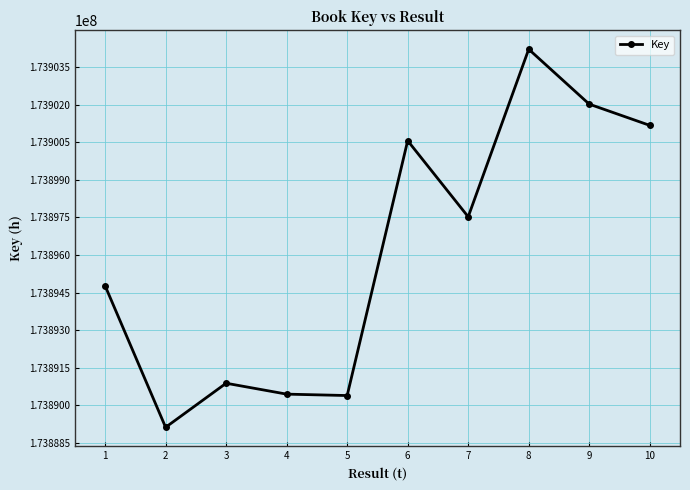

Count the number of categories in the chart.

10